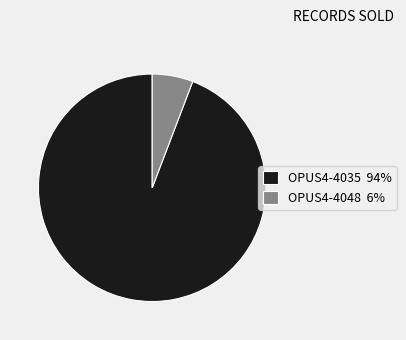

How many segments does this pie chart have?

2